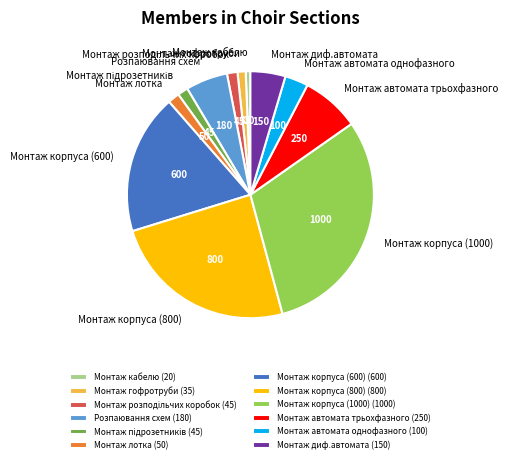

Between Монтаж диф.автомата and Монтаж гофротруби, which is larger?

Монтаж диф.автомата